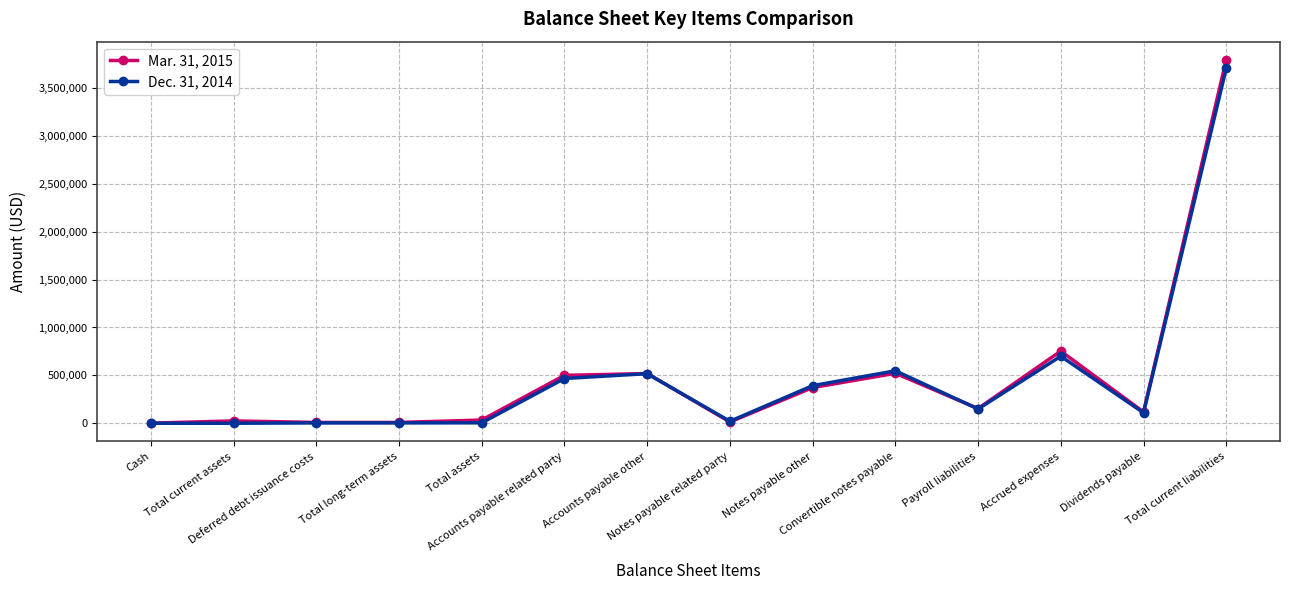

After their last crossing, which series has the higher values: Dec. 31, 2014 or Mar. 31, 2015?

Mar. 31, 2015